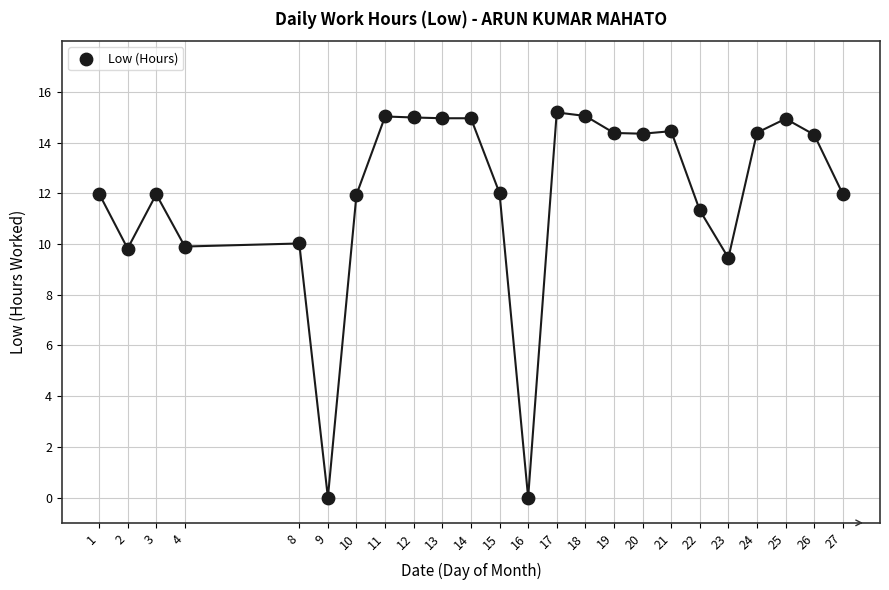

What is the range of X values (max minus min)?

26.0